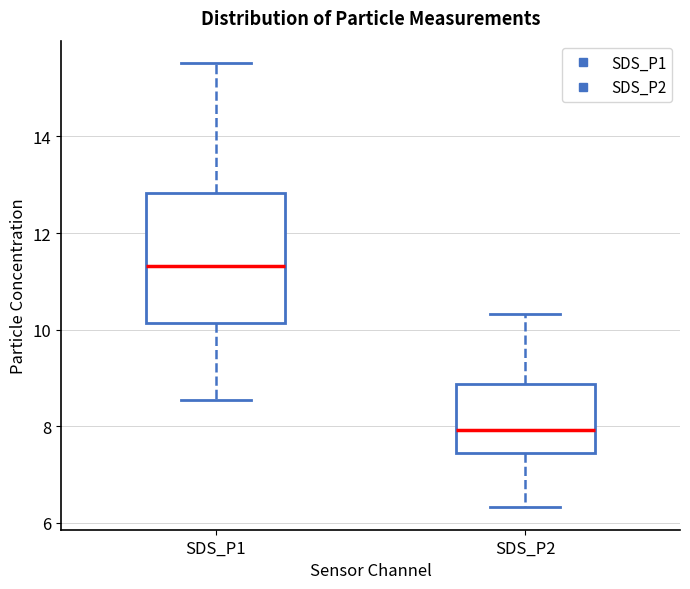

Which box has the highest median line?

SDS_P1